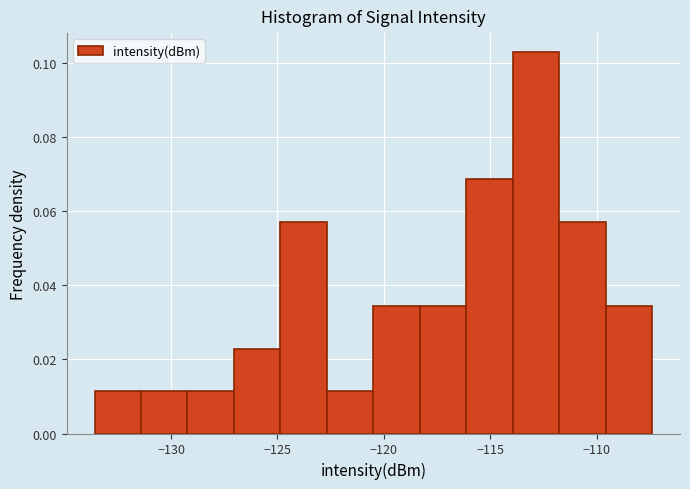

Reading left to right, transcribe this chart: for each bar, give the range it covers on the x-axis and its height. Neither the bar edges nor the heights are printed on the chart, so give them approximately, as read against the axes.

-133.5 to -131.5: 0.012
-131.5 to -129.0: 0.012
-129.0 to -127.0: 0.012
-127.0 to -125.0: 0.022
-125.0 to -122.5: 0.058
-122.5 to -120.5: 0.012
-120.5 to -118.5: 0.034
-118.5 to -116.0: 0.034
-116.0 to -114.0: 0.068
-114.0 to -112.0: 0.104
-112.0 to -109.5: 0.058
-109.5 to -107.5: 0.034